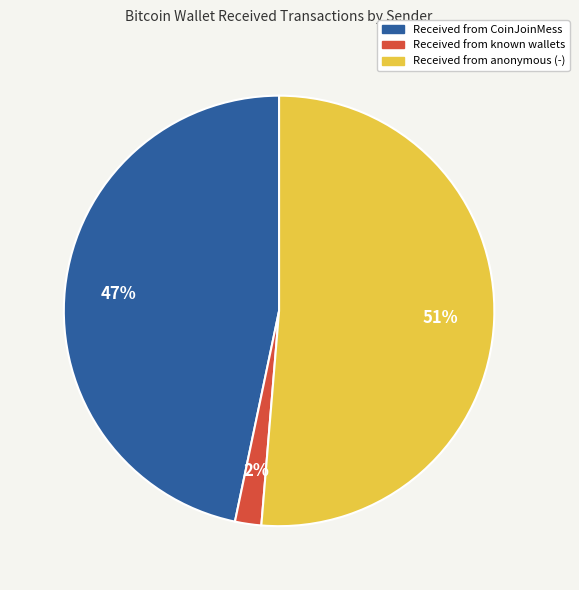

Is there any slice that represents more than half of the pie?

Yes